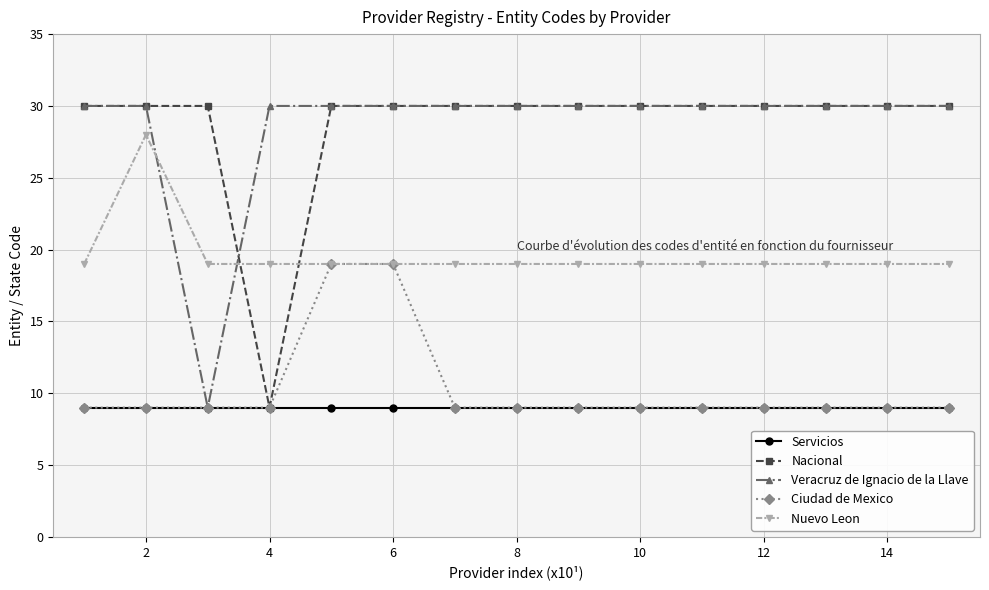

True or false: Nuevo Leon and Nacional intersect in this chart.

True